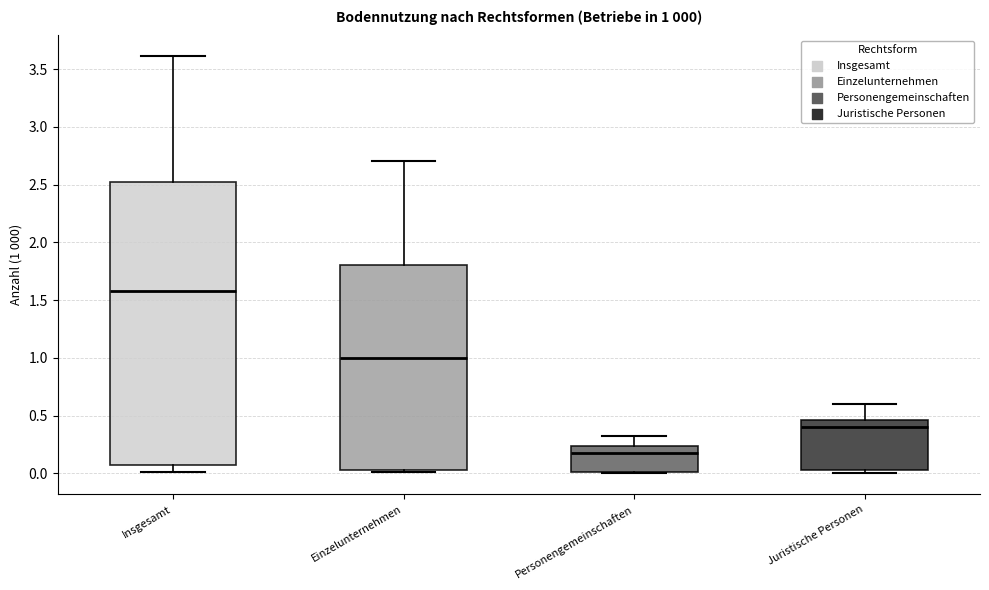

Which box's median line is the lowest?

Personengemeinschaften